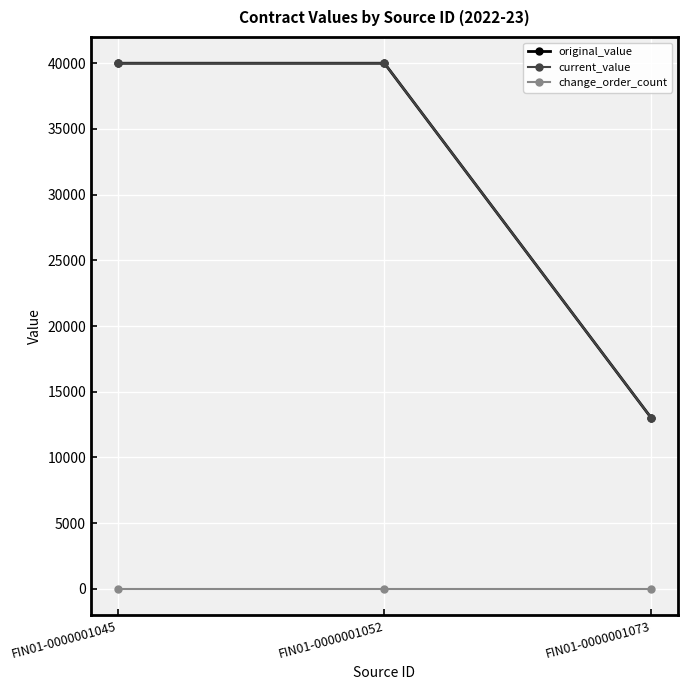

At which category is the sum across all series the highest?

FIN01-0000001045